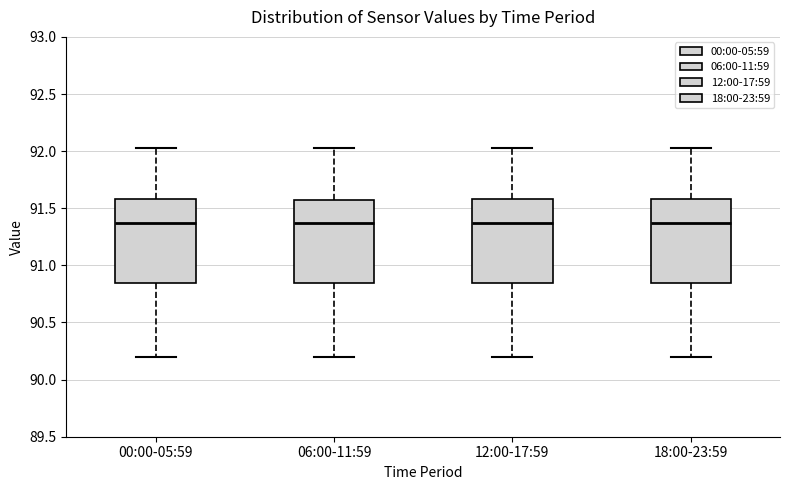

Where is the lower edge of the box for 18:00-23:59 on the y-axis? The values are not printed on the chart, so give them approximately, as read against the axis.

90.85